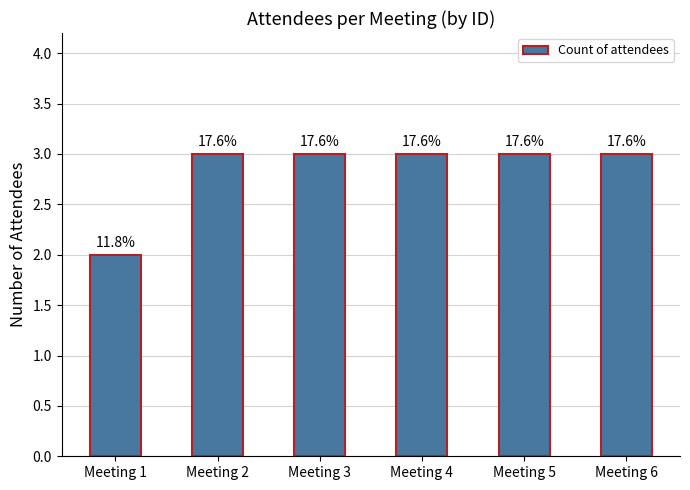

How many bars are there in total?

6